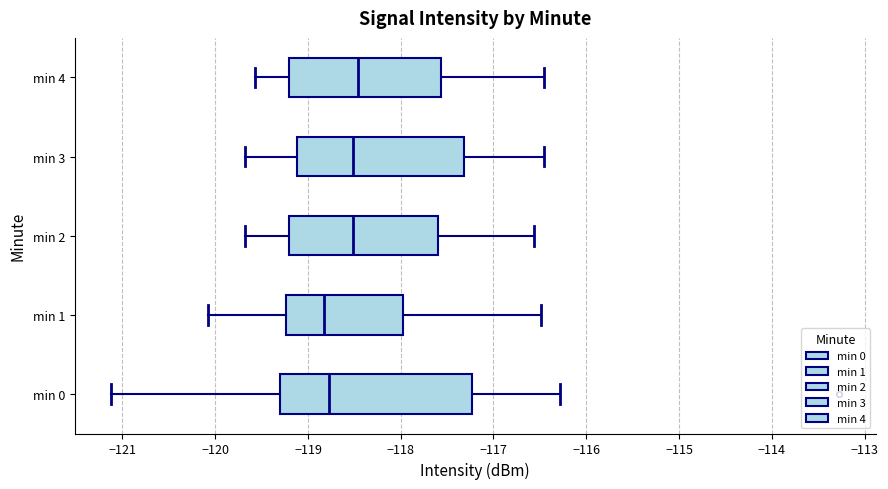

Reading bottom to top, transcribe this box plot: for each box, give where its median line is, the range the box spans, and where its two whiskers end, as read against the x-axis. The values are not printed on the chart, so give them approximately, as read against the axis.

min 0: median -118.8, box -119.3 to -117.2, whiskers -121.1 to -116.3
min 1: median -118.8, box -119.2 to -118.0, whiskers -120.1 to -116.5
min 2: median -118.5, box -119.2 to -117.6, whiskers -119.7 to -116.6
min 3: median -118.5, box -119.1 to -117.3, whiskers -119.7 to -116.5
min 4: median -118.5, box -119.2 to -117.6, whiskers -119.6 to -116.5